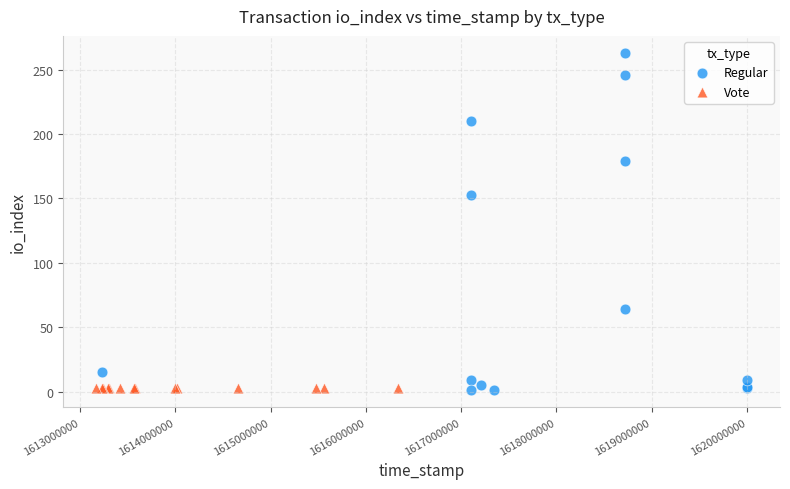

Which series reaches the maximum Y coordinate?

Regular